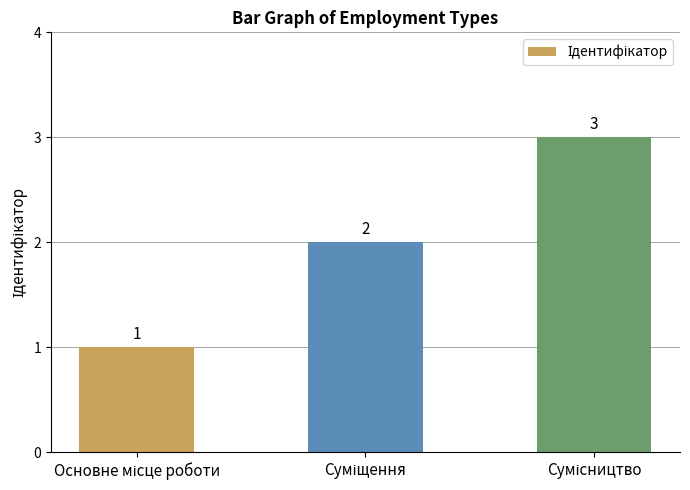

Does the chart contain any negative values?

No